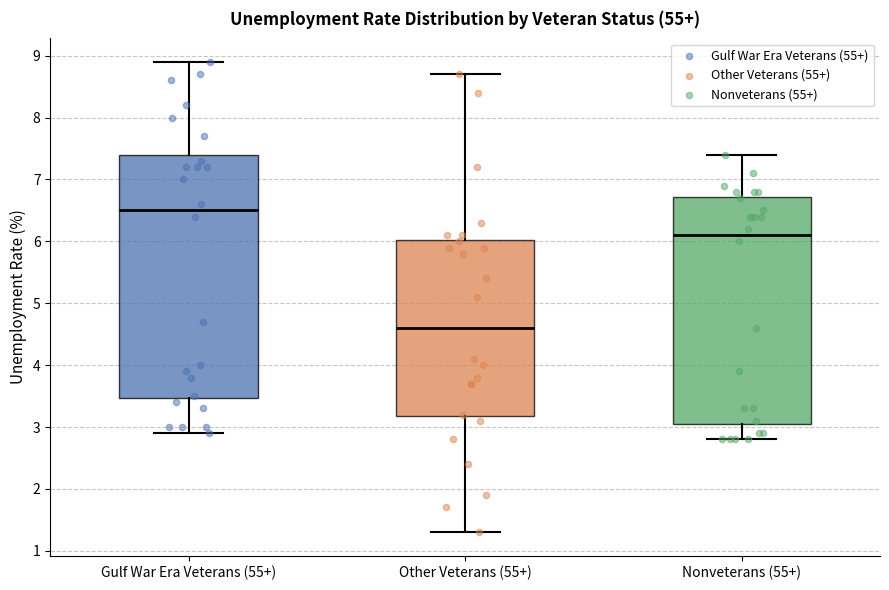

Reading left to right, transcribe this box plot: for each box, give where its median line is, the range the box spans, and where its two whiskers end, as read against the y-axis. The values are not printed on the chart, so give them approximately, as read against the axis.

Gulf War Era Veterans (55+): median 6.5, box 3.5 to 7.4, whiskers 2.9 to 8.9
Other Veterans (55+): median 4.6, box 3.2 to 6.0, whiskers 1.3 to 8.7
Nonveterans (55+): median 6.1, box 3.1 to 6.7, whiskers 2.8 to 7.4